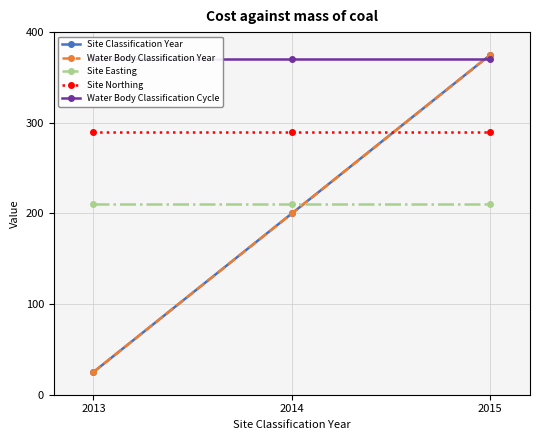

Does the chart have visible grid lines?

Yes